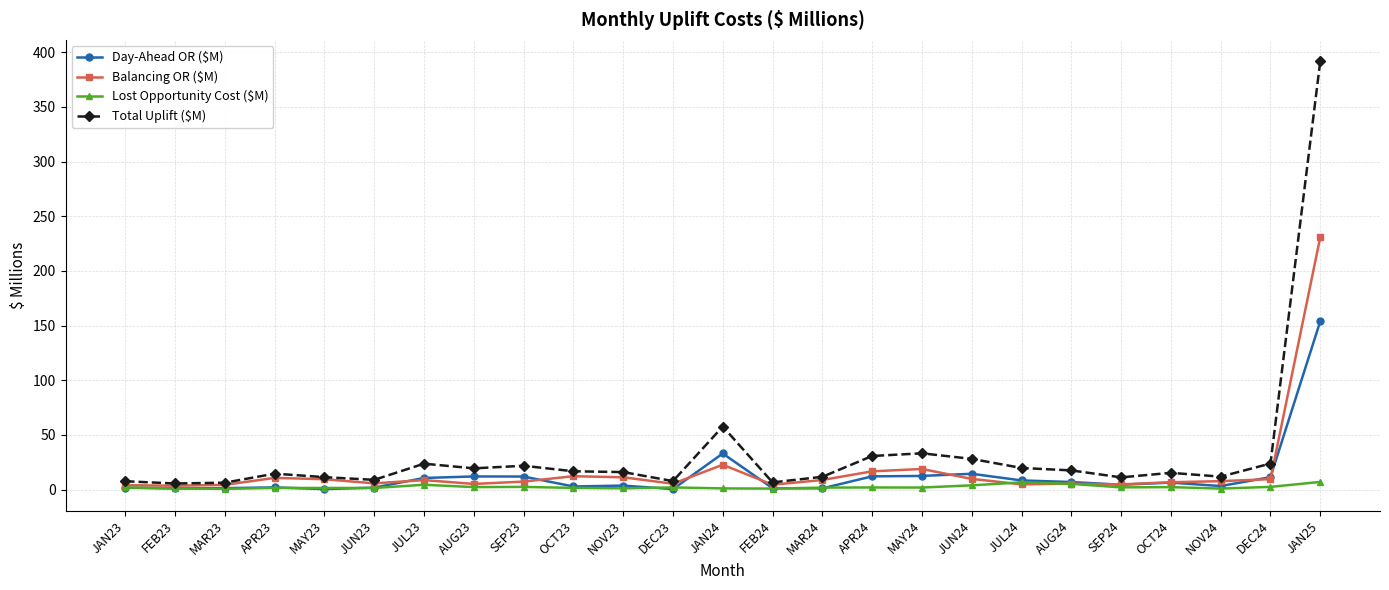

At which category is the sum across all series the highest?

JAN25